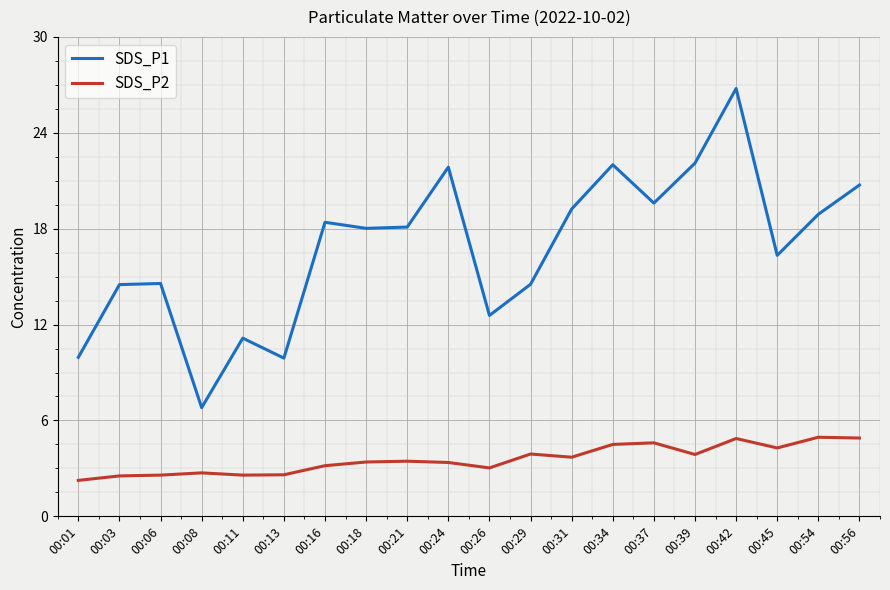

What is the maximum value for SDS_P1?

26.8